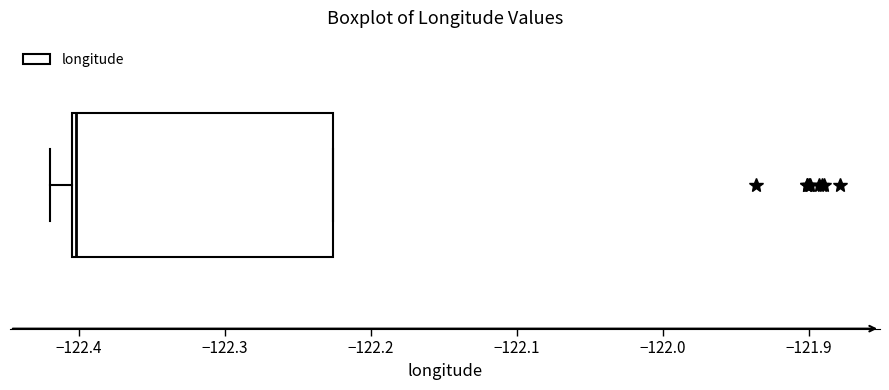

Where is the left edge of the box on the x-axis? The values are not printed on the chart, so give them approximately, as read against the axis.

-122.40